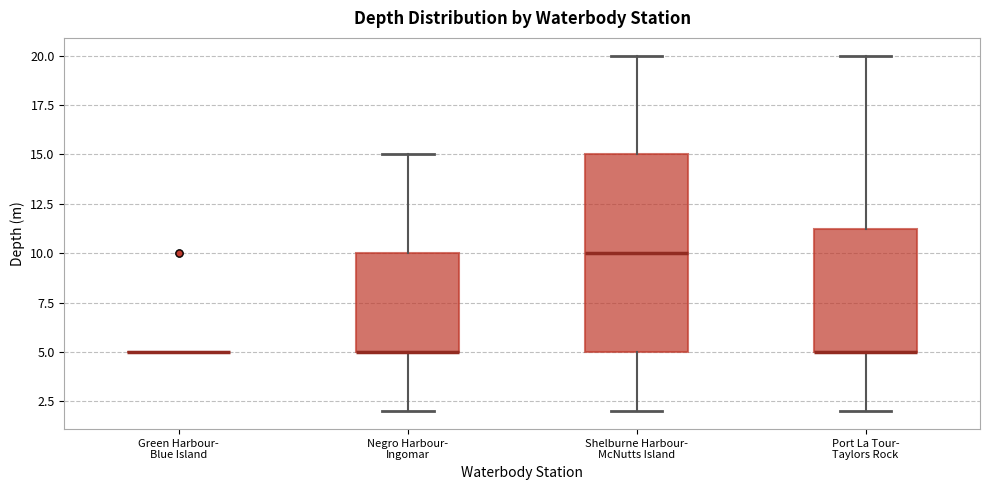

Reading left to right, transcribe this box plot: for each box, give where its median line is, the range the box spans, and where its two whiskers end, as read against the y-axis. The values are not printed on the chart, so give them approximately, as read against the axis.

Green Harbour- Blue Island: box collapsed to a line at 5.0, whiskers 5.0 to 5.0
Negro Harbour- Ingomar: median 5.0 (drawn on the box's lower edge), box 5.0 to 10.0, whiskers 2.0 to 15.0
Shelburne Harbour- McNutts Island: median 10.0, box 5.0 to 15.0, whiskers 2.0 to 20.0
Port La Tour- Taylors Rock: median 5.0 (drawn on the box's lower edge), box 5.0 to 11.5, whiskers 2.0 to 20.0